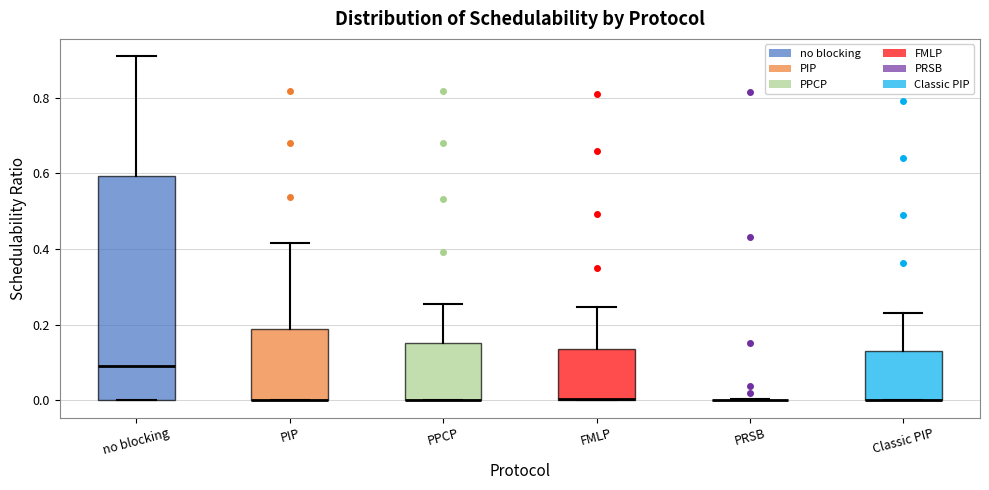

Reading left to right, read every box against the y-axis: the position of its median line, the range the box covers, and the ends of its whiskers. The values are not printed on the chart, so give them approximately, as read against the axis.

no blocking: median 0.10, box 0.00 to 0.60, whiskers 0.00 to 0.90
PIP: median 0.00 (drawn on the box's lower edge), box 0.00 to 0.18, whiskers 0.00 to 0.42
PPCP: median 0.00 (drawn on the box's lower edge), box 0.00 to 0.16, whiskers 0.00 to 0.26
FMLP: median 0.00, box 0.00 to 0.14, whiskers 0.00 to 0.24
PRSB: box collapsed to a line at 0.00, whiskers 0.00 to 0.00
Classic PIP: median 0.00 (drawn on the box's lower edge), box 0.00 to 0.12, whiskers 0.00 to 0.24